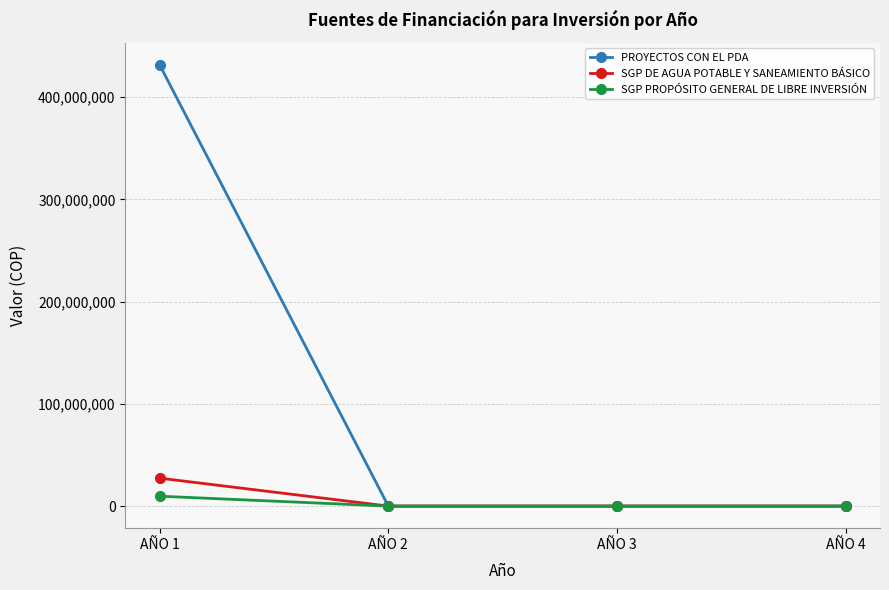

Does the chart have visible grid lines?

Yes